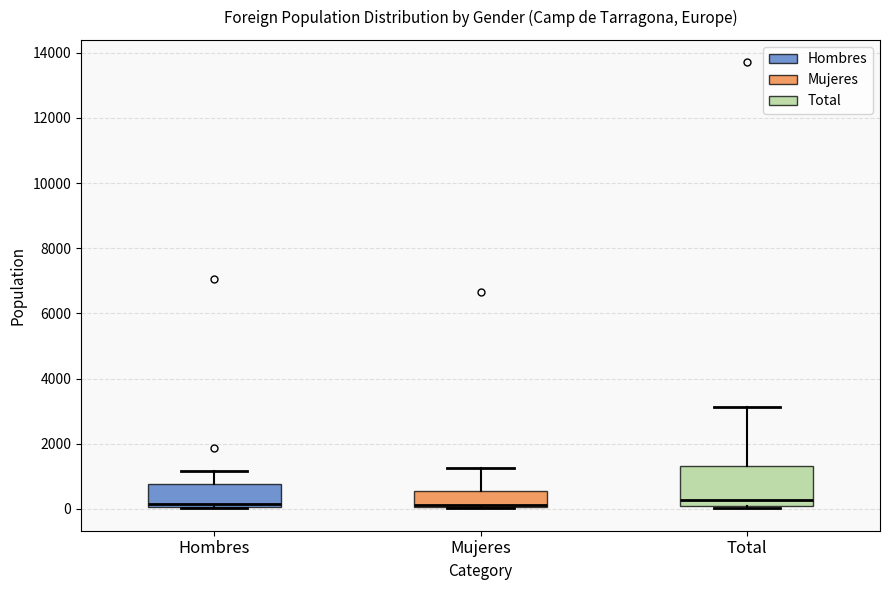

Reading left to right, transcribe this box plot: for each box, give where its median line is, the range the box spans, and where its two whiskers end, as read against the y-axis. The values are not printed on the chart, so give them approximately, as read against the axis.

Hombres: median 200, box 0 to 800, whiskers 0 to 1200
Mujeres: median 200, box 0 to 600, whiskers 0 to 1200
Total: median 200, box 0 to 1400, whiskers 0 to 3200